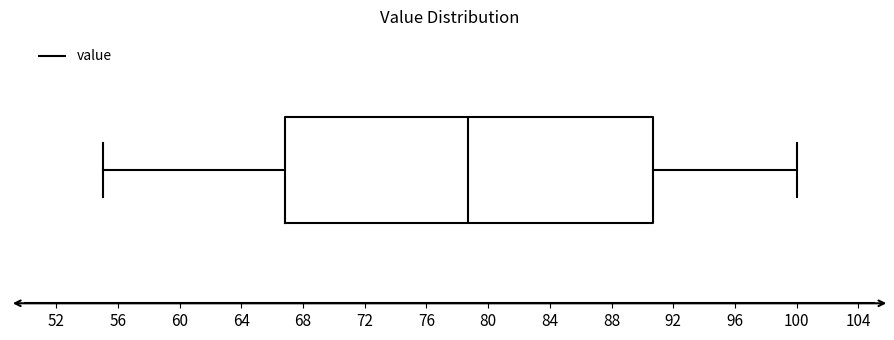

Read this box plot against the x-axis: the position of the median line, the range covered by the box, and the ends of both whiskers. The values are not printed on the chart, so give them approximately, as read against the axis.

median 78.5, box 67.0 to 90.5, whiskers 55.0 to 100.0